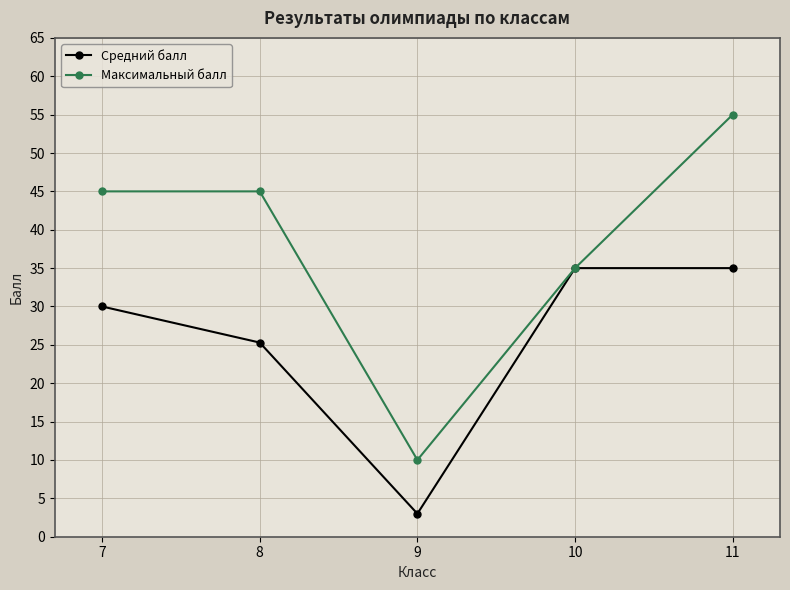

Where is Средний балл nearest to the value 19?

8